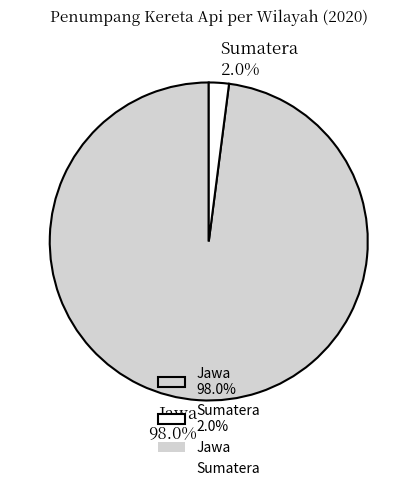

Combined, do Jawa and Sumatera account for over 50%?

Yes